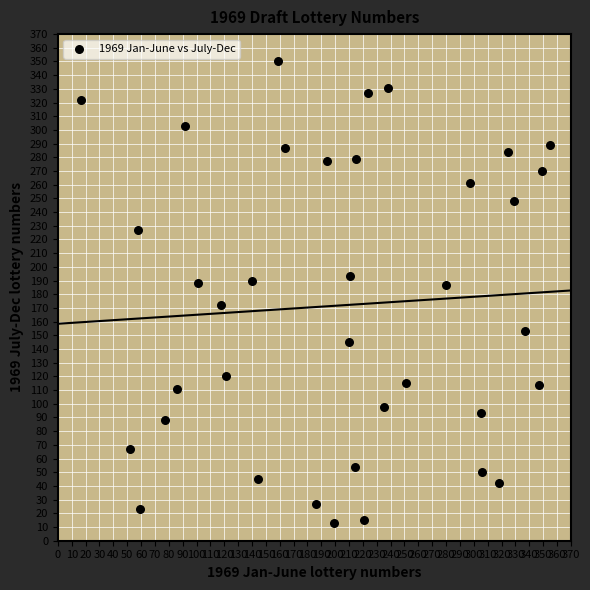

What is the range of Y values (max minus min)?

337